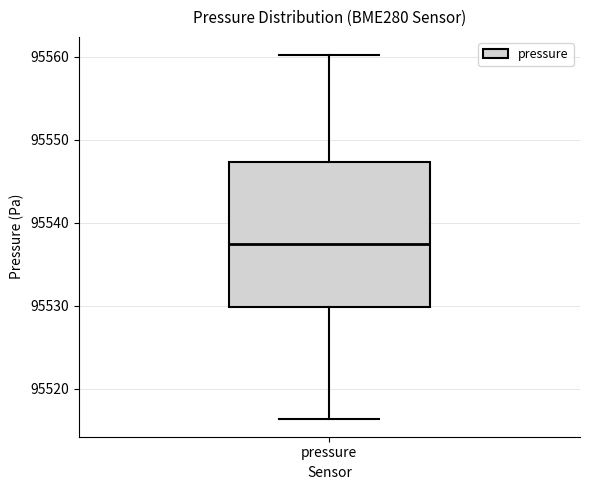

Transcribe this box plot: give where the median line is, the range the box spans, and where the two whiskers end, as read against the y-axis. The values are not printed on the chart, so give them approximately, as read against the axis.

median 95537, box 95530 to 95547, whiskers 95516 to 95560